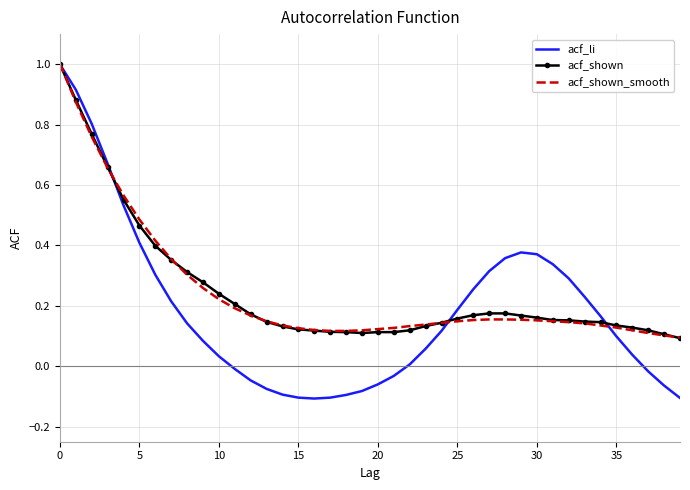

Which series has the widest spread of values?

acf_li